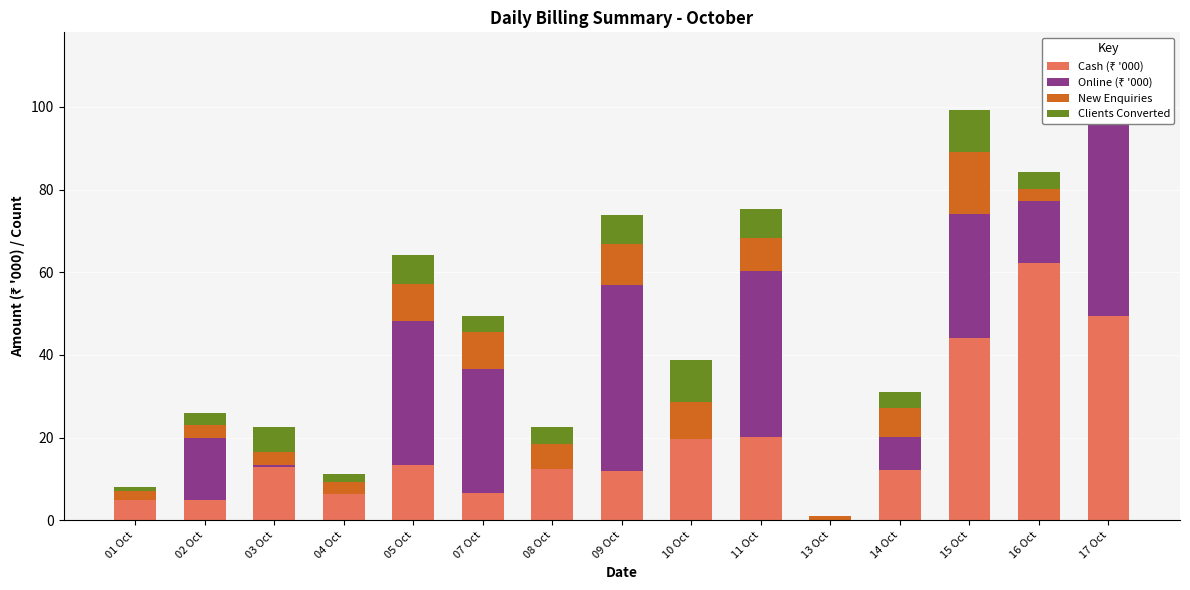

True or false: New Enquiries has a value of 7.0 at 14 Oct.

True